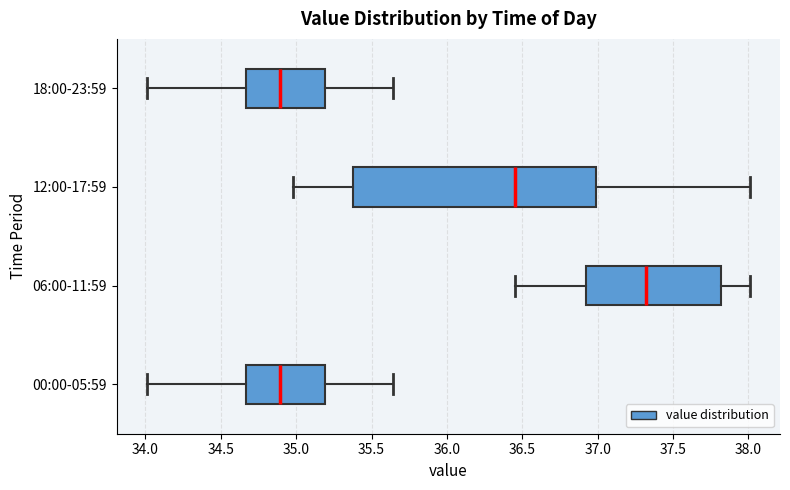

Reading bottom to top, read every box against the x-axis: the position of its median line, the range the box covers, and the ends of its whiskers. The values are not printed on the chart, so give them approximately, as read against the axis.

00:00-05:59: median 34.90, box 34.65 to 35.20, whiskers 34.00 to 35.65
06:00-11:59: median 37.30, box 36.90 to 37.80, whiskers 36.45 to 38.00
12:00-17:59: median 36.45, box 35.40 to 37.00, whiskers 35.00 to 38.00
18:00-23:59: median 34.90, box 34.65 to 35.20, whiskers 34.00 to 35.65